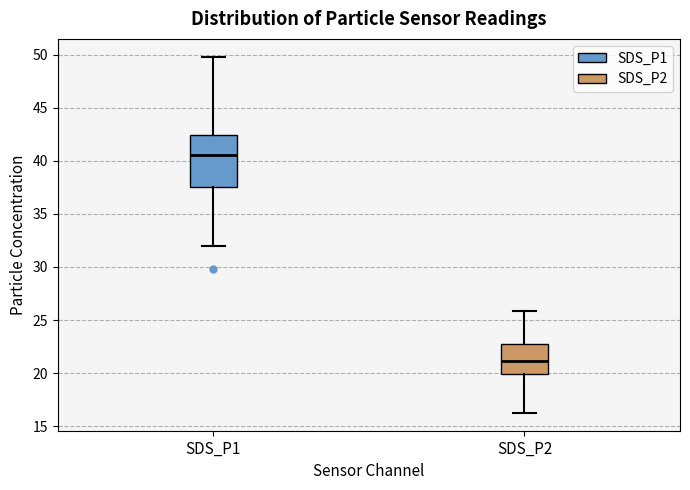

Which box is the tallest, from its lower edge to its upper edge?

SDS_P1